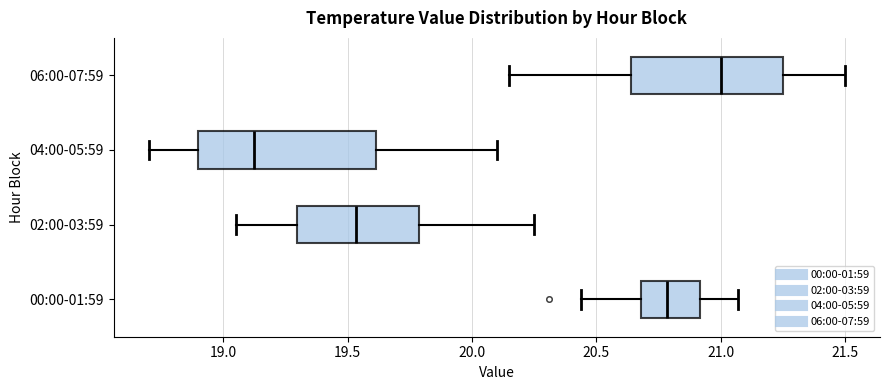

Reading bottom to top, read every box against the x-axis: the position of its median line, the range the box covers, and the ends of its whiskers. The values are not printed on the chart, so give them approximately, as read against the axis.

00:00-01:59: median 20.80, box 20.70 to 20.90, whiskers 20.45 to 21.05
02:00-03:59: median 19.55, box 19.30 to 19.80, whiskers 19.05 to 20.25
04:00-05:59: median 19.15, box 18.90 to 19.60, whiskers 18.70 to 20.10
06:00-07:59: median 21.00, box 20.65 to 21.25, whiskers 20.15 to 21.50